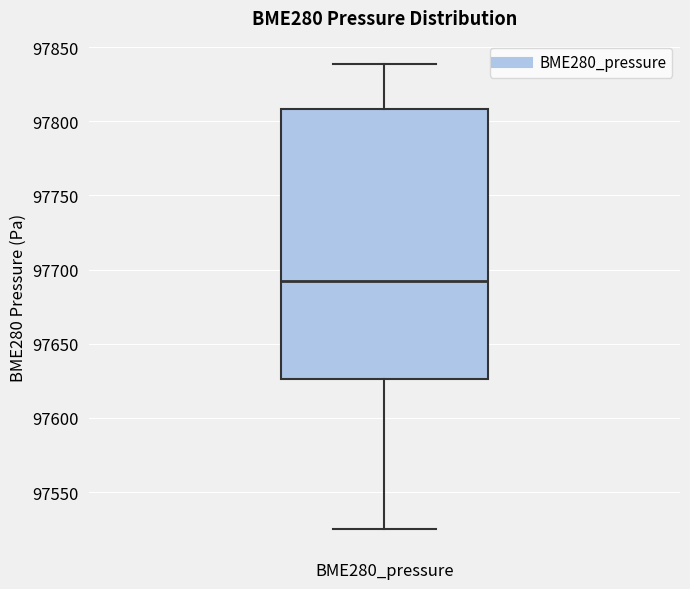

Transcribe this box plot: give where the median line is, the range the box spans, and where the two whiskers end, as read against the y-axis. The values are not printed on the chart, so give them approximately, as read against the axis.

median 97690, box 97625 to 97810, whiskers 97525 to 97840